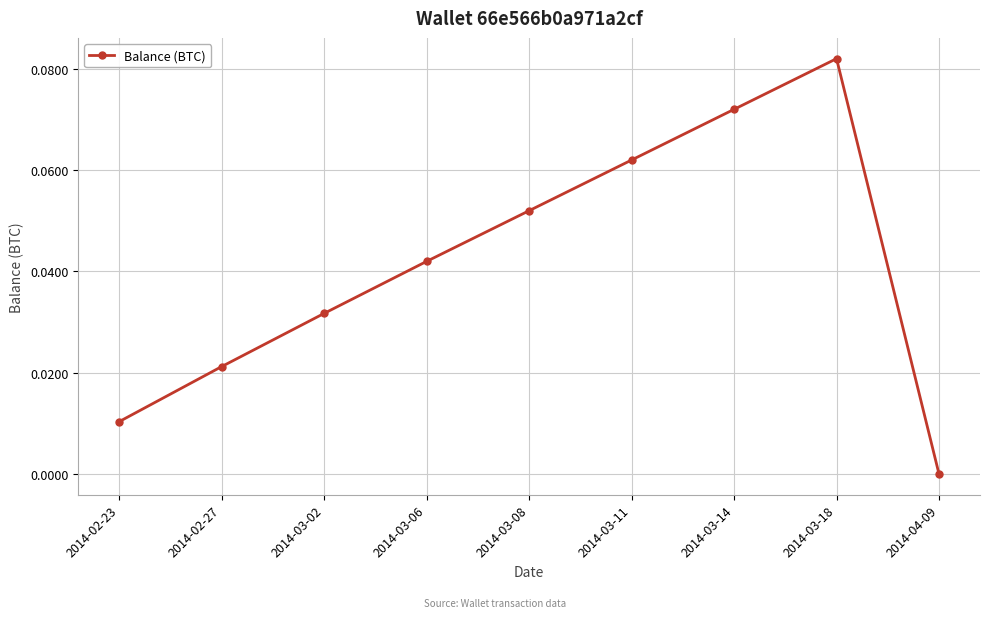

How many lines are shown in the chart?

1